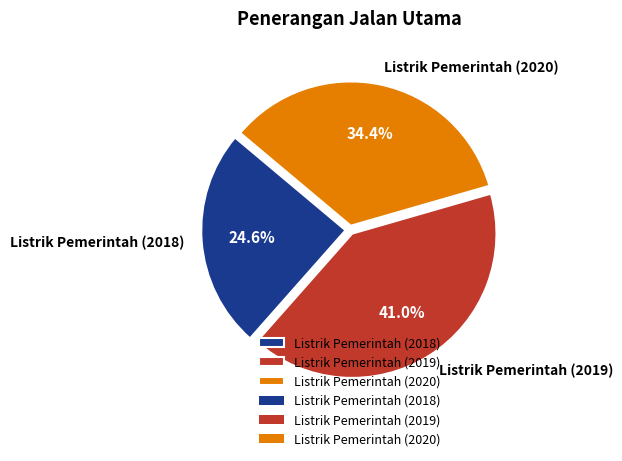

What percentage do Listrik Pemerintah (2019) and Listrik Pemerintah (2020) together represent?

75.4%